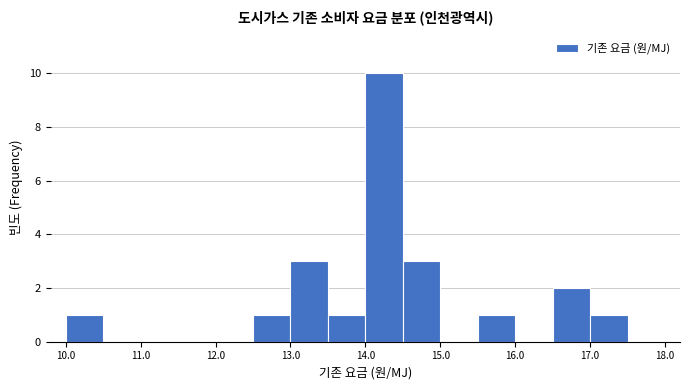

Reading left to right, transcribe this chart: for each bar, give the range it covers on the x-axis and its height. The values are not printed on the chart, so give them approximately, as read against the axis.

10.0 to 10.5: 1
10.5 to 11.0: 0
11.0 to 11.5: 0
11.5 to 12.0: 0
12.0 to 12.5: 0
12.5 to 13.0: 1
13.0 to 13.5: 3
13.5 to 14.0: 1
14.0 to 14.5: 10
14.5 to 15.0: 3
15.0 to 15.5: 0
15.5 to 16.0: 1
16.0 to 16.5: 0
16.5 to 17.0: 2
17.0 to 17.5: 1
17.5 to 18.0: 0